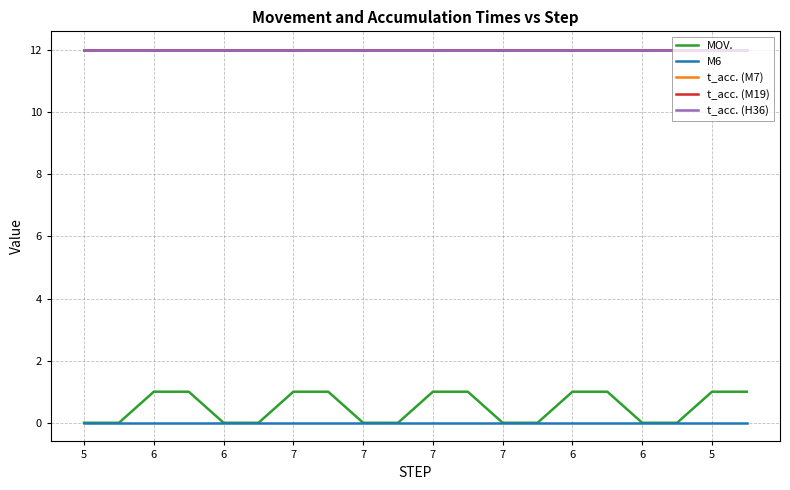

List the series in order of their peak value, highest first.

t_acc. (M7), t_acc. (M19), t_acc. (H36), MOV., M6